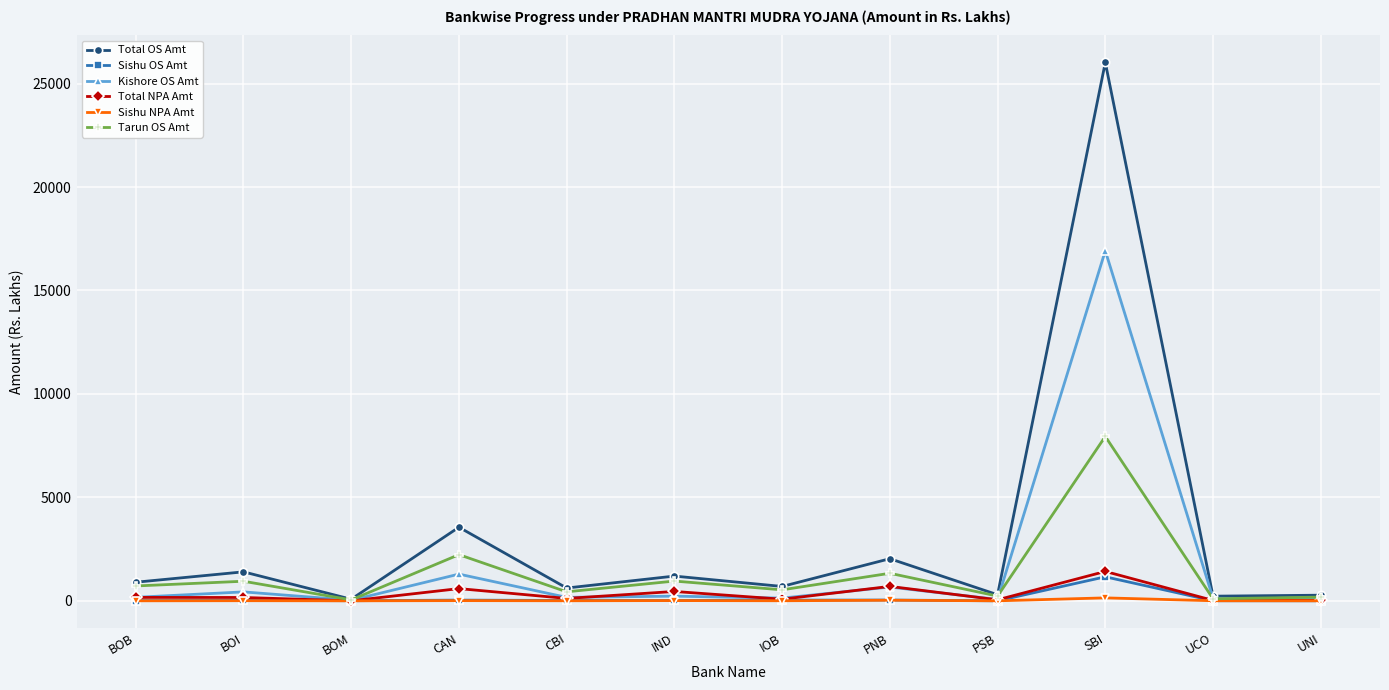

True or false: Kishore OS Amt has more than 2 points higher than both neighbors.

True